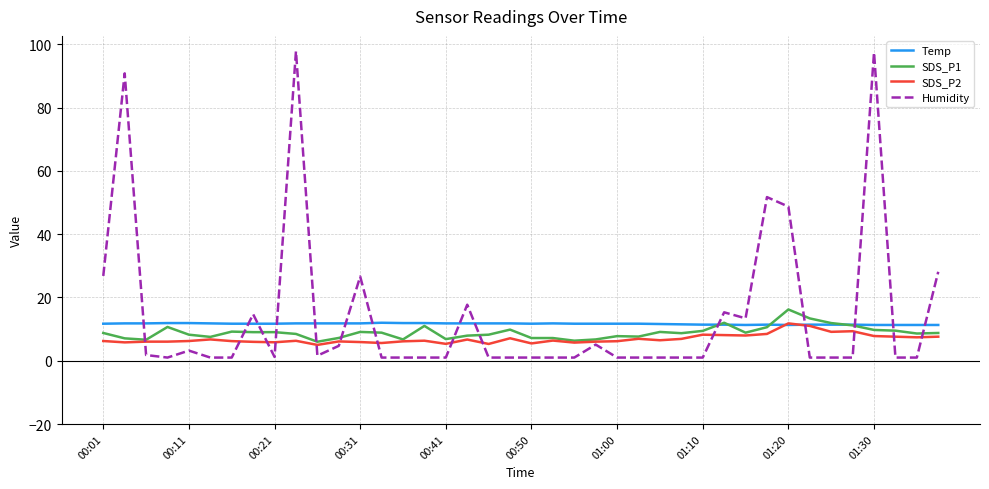

Which series has the largest range (max minus min)?

Humidity